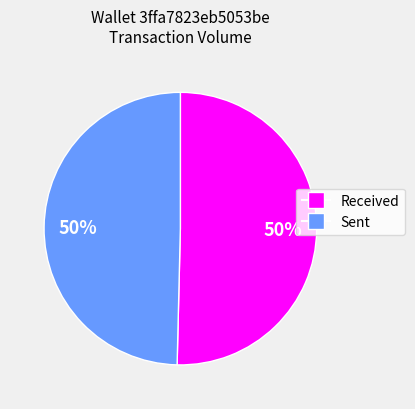

Is it true that Sent is 50% of the pie?

True